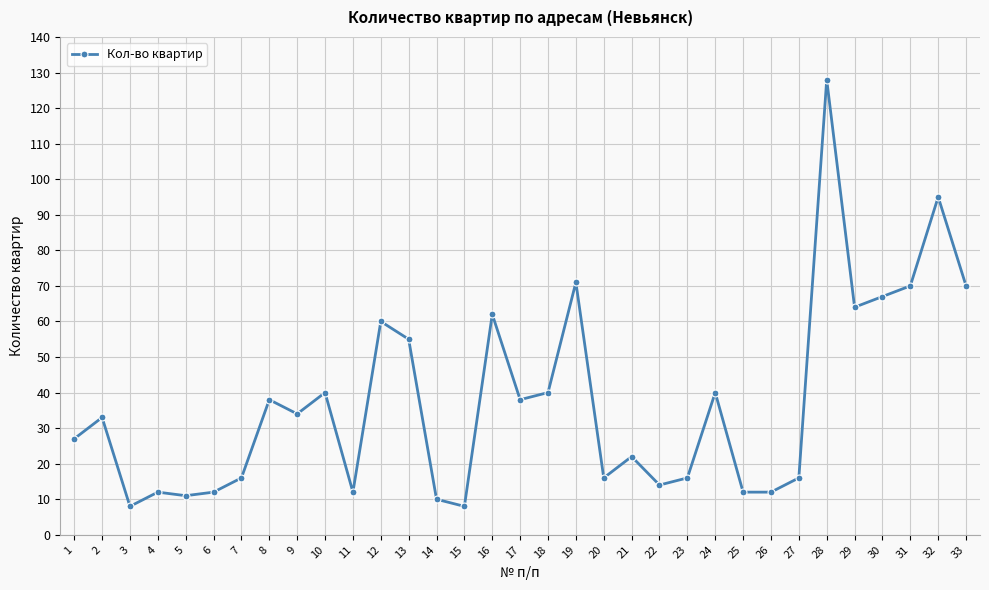

What is the greatest value displayed?

128